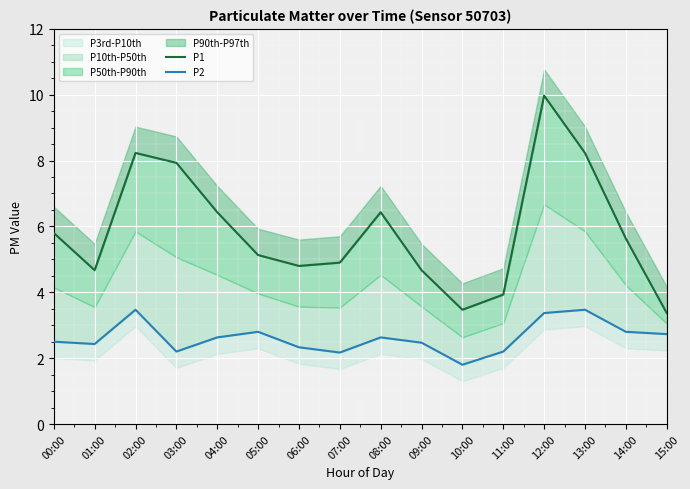

What is the smallest value displayed?

1.8